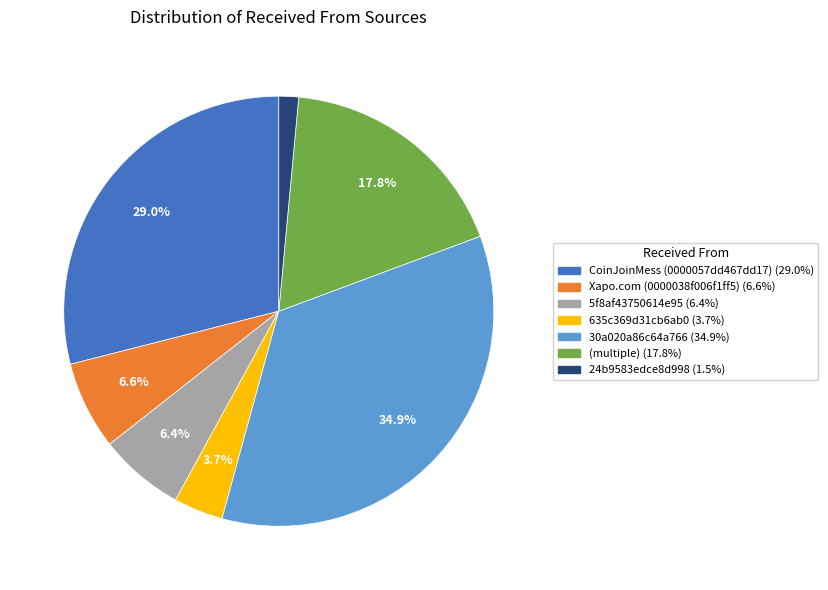

Does any single category account for the majority?

No